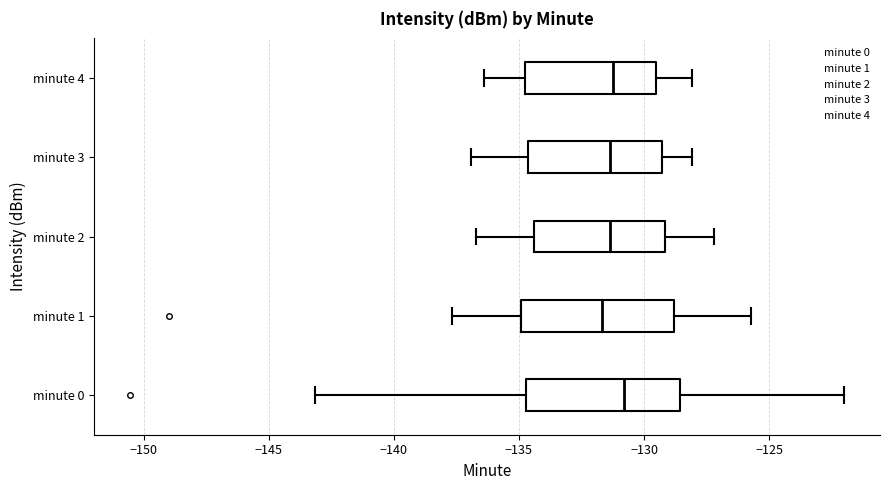

Reading bottom to top, transcribe this box plot: for each box, give where its median line is, the range the box spans, and where its two whiskers end, as read against the x-axis. The values are not printed on the chart, so give them approximately, as read against the axis.

minute 0: median -131.0, box -134.5 to -128.5, whiskers -143.0 to -122.0
minute 1: median -131.5, box -135.0 to -129.0, whiskers -137.5 to -125.5
minute 2: median -131.5, box -134.5 to -129.0, whiskers -136.5 to -127.0
minute 3: median -131.5, box -134.5 to -129.5, whiskers -137.0 to -128.0
minute 4: median -131.0, box -134.5 to -129.5, whiskers -136.5 to -128.0